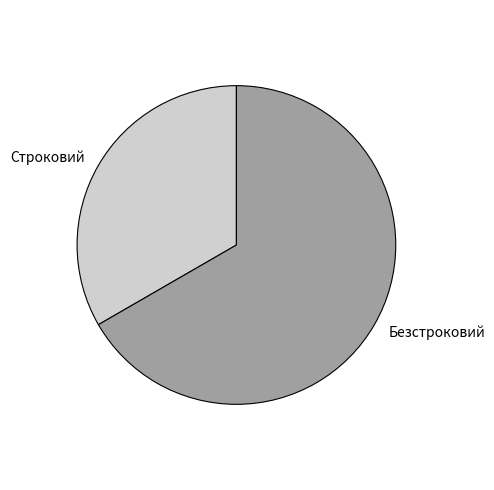

Is it true that Безстроковий is 67% of the pie?

True